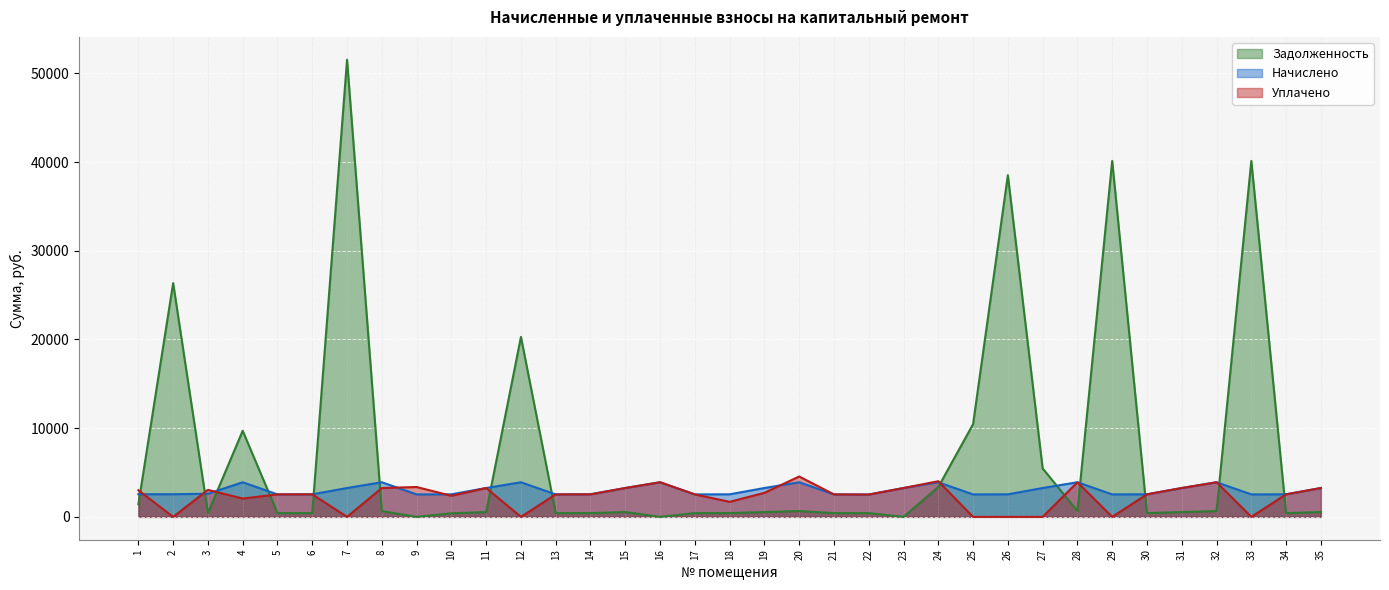

At which category is the sum across all series the highest?

7